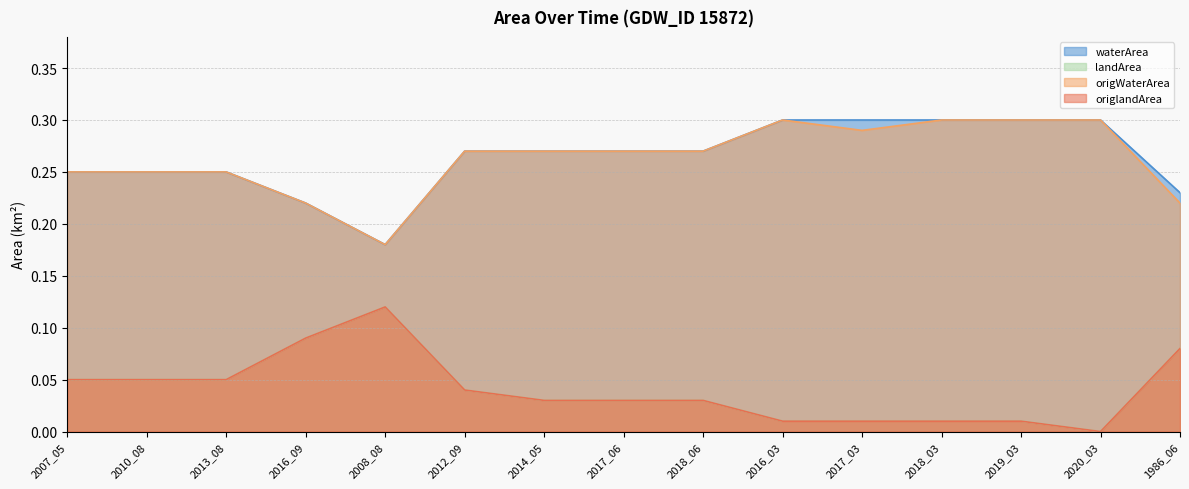

What is the sum of all origlandArea values?

0.6